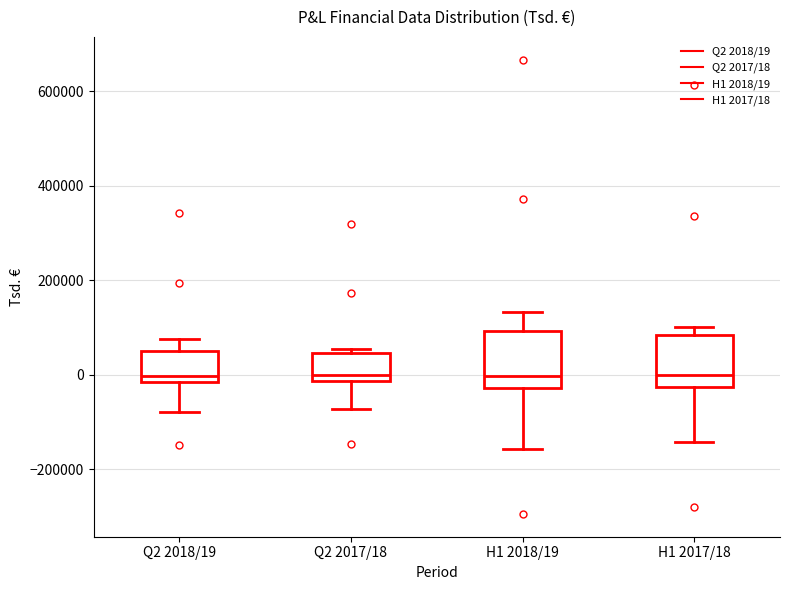

Reading left to right, read every box against the y-axis: the position of its median line, the range the box covers, and the ends of its whiskers. The values are not printed on the chart, so give them approximately, as read against the axis.

Q2 2018/19: median 0, box -20000 to 60000, whiskers -80000 to 80000
Q2 2017/18: median 0, box -20000 to 40000, whiskers -80000 to 60000
H1 2018/19: median 0, box -20000 to 100000, whiskers -160000 to 140000
H1 2017/18: median 0, box -20000 to 80000, whiskers -140000 to 100000